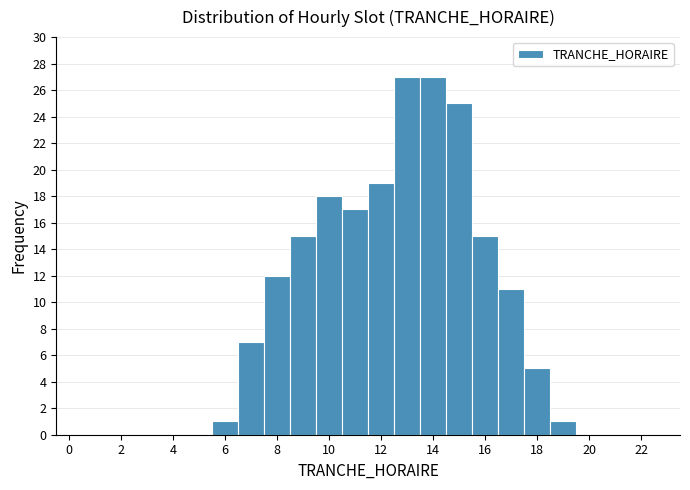

Reading left to right, list every bar in this chart as the range it spans on the x-axis followed by its height. Neither the bar edges nor the heights are printed on the chart, so give them approximately, as read against the axes.

-0.5 to 0.5: 0
0.5 to 1.5: 0
1.5 to 2.5: 0
2.5 to 3.5: 0
3.5 to 4.5: 0
4.5 to 5.5: 0
5.5 to 6.5: 1
6.5 to 7.5: 7
7.5 to 8.5: 12
8.5 to 9.5: 15
9.5 to 10.5: 18
10.5 to 11.5: 17
11.5 to 12.5: 19
12.5 to 13.5: 27
13.5 to 14.5: 27
14.5 to 15.5: 25
15.5 to 16.5: 15
16.5 to 17.5: 11
17.5 to 18.5: 5
18.5 to 19.5: 1
19.5 to 20.5: 0
20.5 to 21.5: 0
21.5 to 22.5: 0
22.5 to 23.5: 0